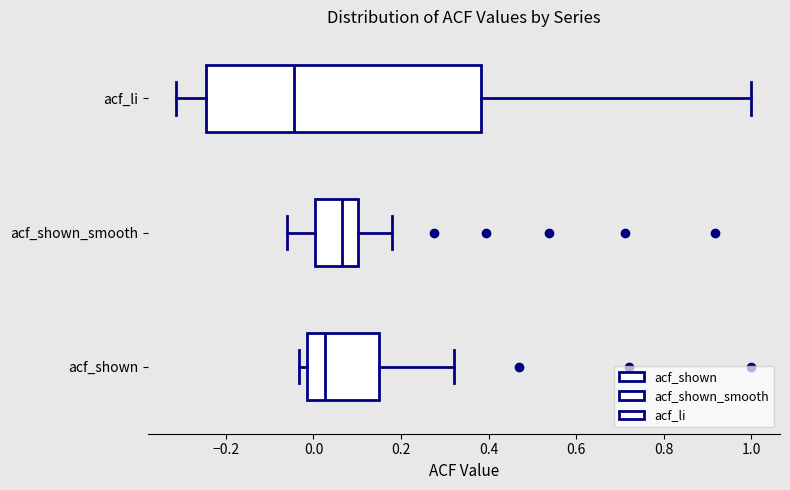

Reading bottom to top, transcribe this box plot: for each box, give where its median line is, the range the box spans, and where its two whiskers end, as read against the x-axis. The values are not printed on the chart, so give them approximately, as read against the axis.

acf_shown: median 0.02, box -0.02 to 0.14, whiskers -0.04 to 0.32
acf_shown_smooth: median 0.06, box 0.00 to 0.10, whiskers -0.06 to 0.18
acf_li: median -0.04, box -0.24 to 0.38, whiskers -0.32 to 1.00